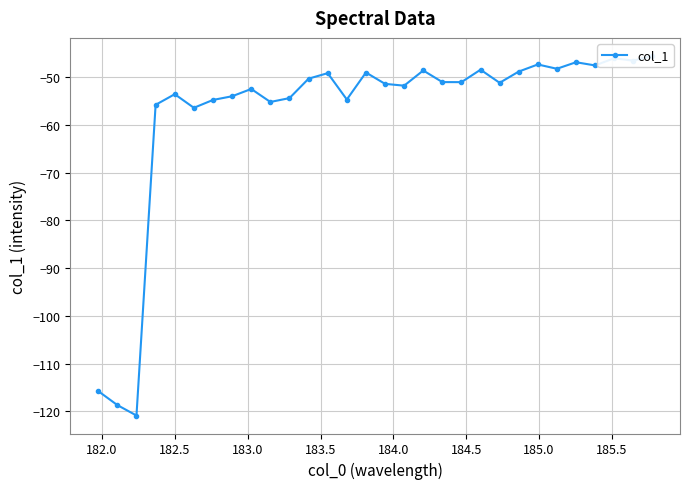

How many lines are shown in the chart?

1